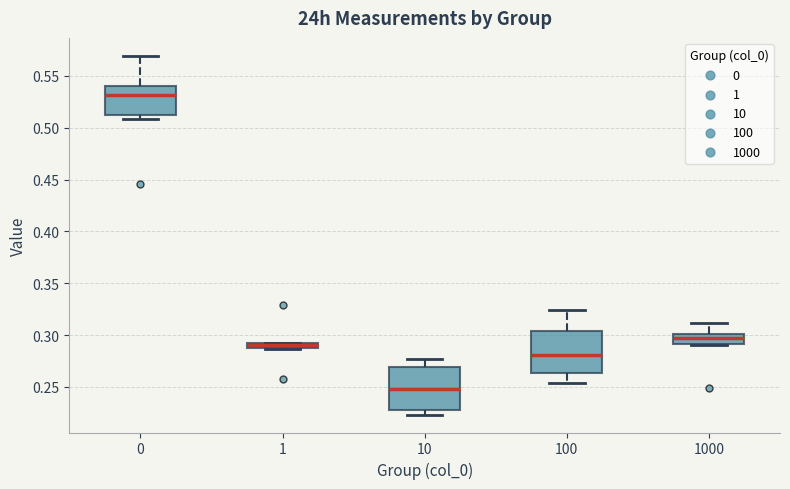

Where is the lower edge of the box at x = 1 on the y-axis? The values are not printed on the chart, so give them approximately, as read against the axis.

0.285